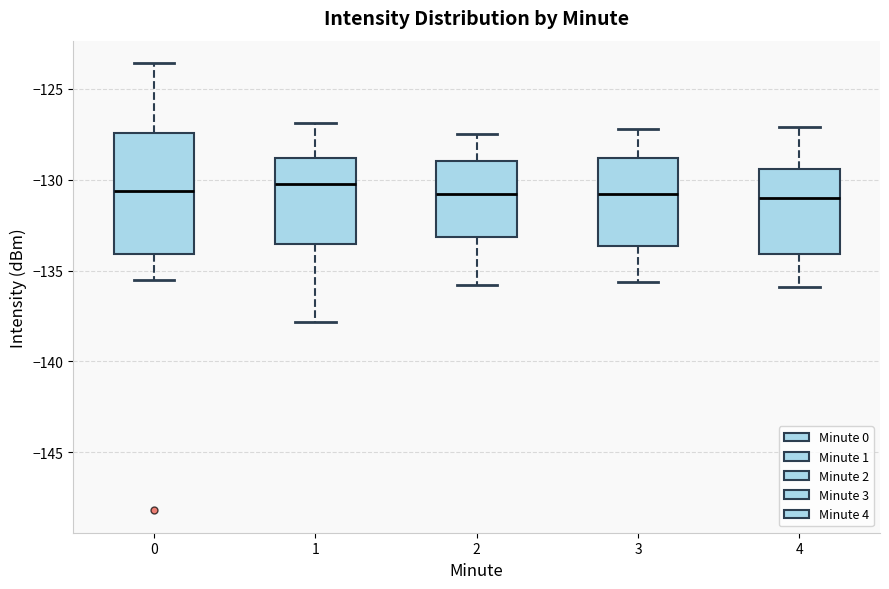

Reading left to right, read every box against the y-axis: the position of its median line, the range the box covers, and the ends of its whiskers. The values are not printed on the chart, so give them approximately, as read against the axis.

0: median -130.5, box -134.0 to -127.5, whiskers -135.5 to -123.5
1: median -130.0, box -133.5 to -129.0, whiskers -138.0 to -127.0
2: median -131.0, box -133.0 to -129.0, whiskers -136.0 to -127.5
3: median -131.0, box -133.5 to -129.0, whiskers -135.5 to -127.0
4: median -131.0, box -134.0 to -129.5, whiskers -136.0 to -127.0